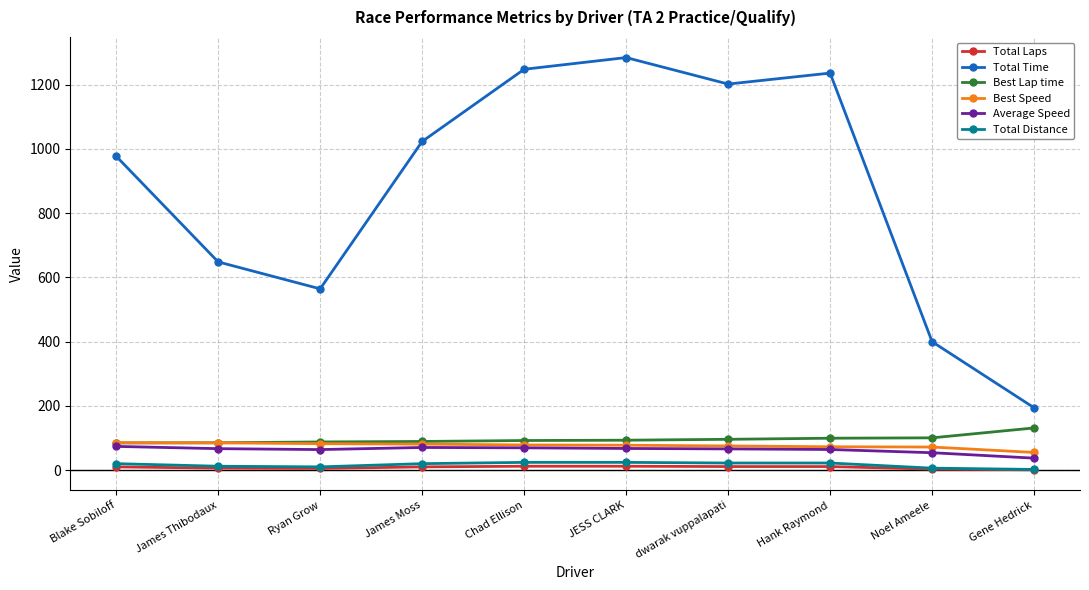

What is the greatest value displayed?

1283.9